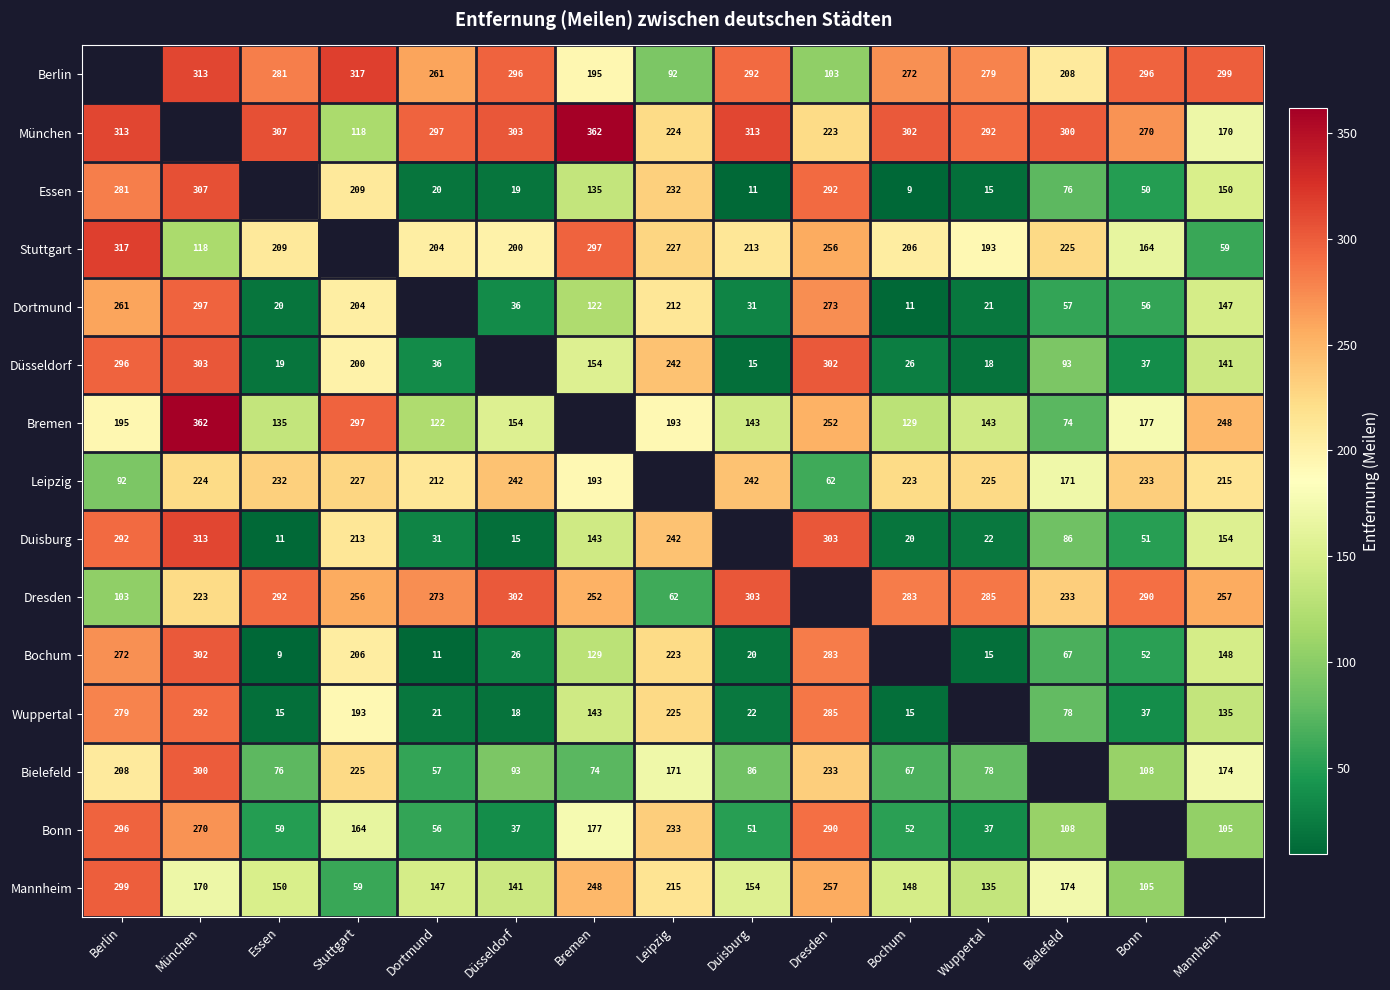

What is the difference between the Bonn values at Bremen and Essen?

127